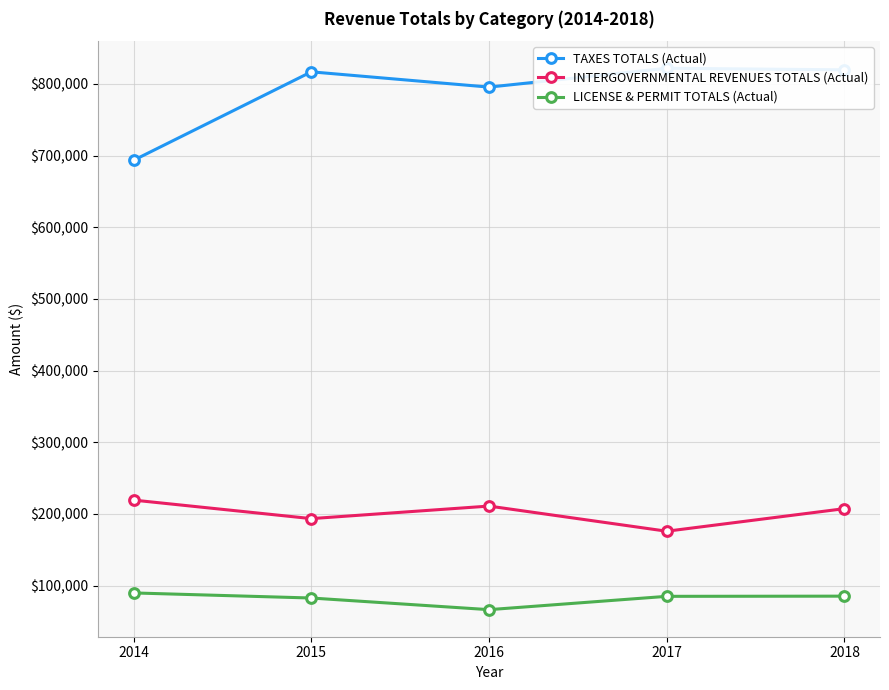

At which category is the sum across all series the highest?

2018